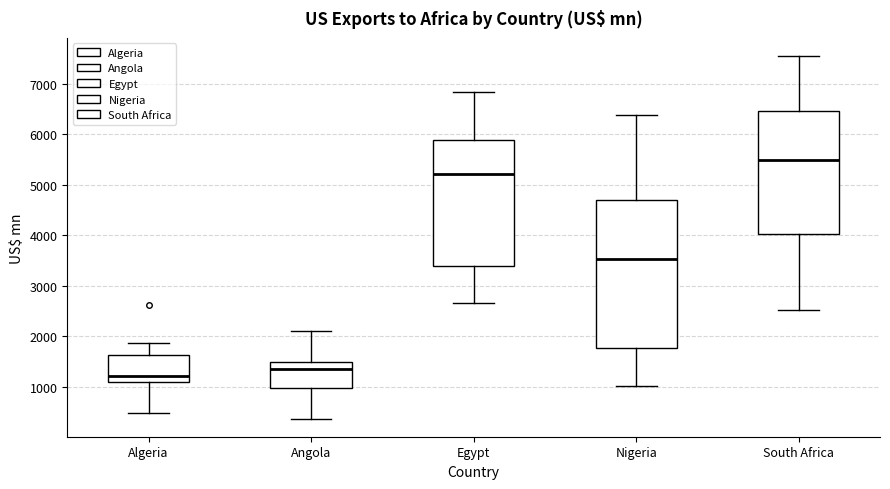

Where does the median line of the box for South Africa sit on the y-axis? The values are not printed on the chart, so give them approximately, as read against the axis.

5500